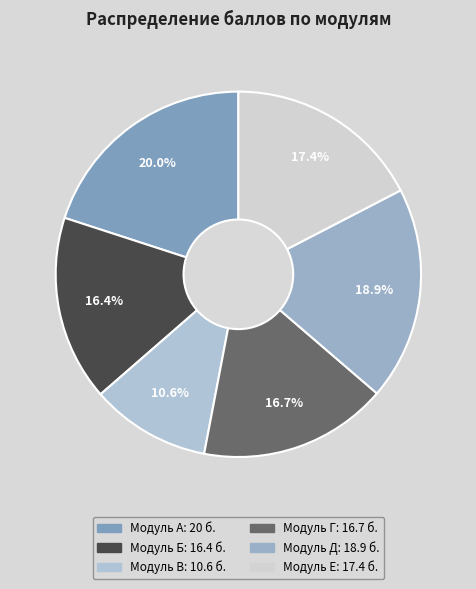

Count the number of slices in the pie.

6